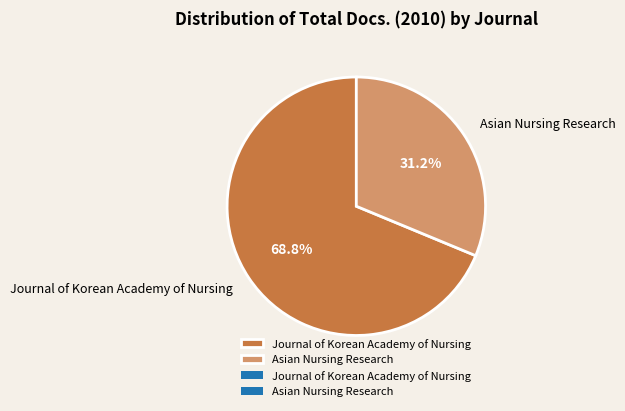

True or false: Asian Nursing Research accounts for 31% of the total.

True